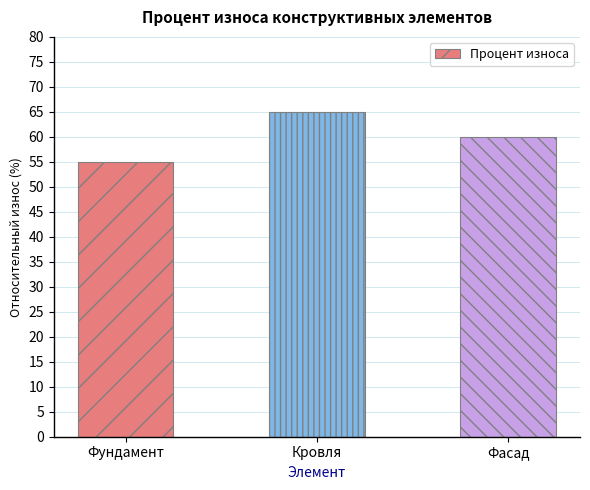

Reading left to right, extract all data points from this chart.

Фундамент=55	Кровля=65	Фасад=60